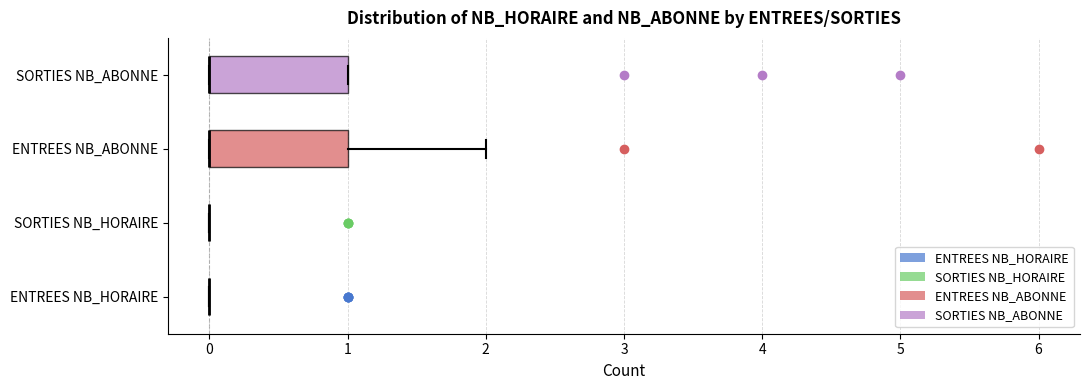

Reading bottom to top, transcribe this box plot: for each box, give where its median line is, the range the box spans, and where its two whiskers end, as read against the x-axis. The values are not printed on the chart, so give them approximately, as read against the axis.

ENTREES NB_HORAIRE: box collapsed to a line at 0, whiskers 0 to 0
SORTIES NB_HORAIRE: box collapsed to a line at 0, whiskers 0 to 0
ENTREES NB_ABONNE: median 0 (drawn on the box's left edge), box 0 to 1, whiskers 0 to 2
SORTIES NB_ABONNE: median 0 (drawn on the box's left edge), box 0 to 1, whiskers 0 to 1